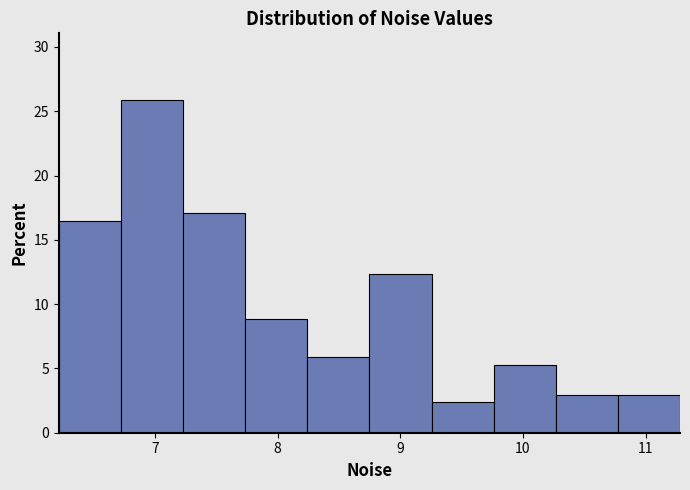

Reading left to right, transcribe this chart: for each bar, give the range it covers on the x-axis and its height. Neither the bar edges nor the heights are printed on the chart, so give them approximately, as read against the axes.

6.2 to 6.7: 16.5
6.7 to 7.2: 26.0
7.2 to 7.7: 17.0
7.7 to 8.2: 9.0
8.2 to 8.7: 6.0
8.7 to 9.3: 12.5
9.3 to 9.8: 2.5
9.8 to 10.3: 5.5
10.3 to 10.8: 3.0
10.8 to 11.3: 3.0